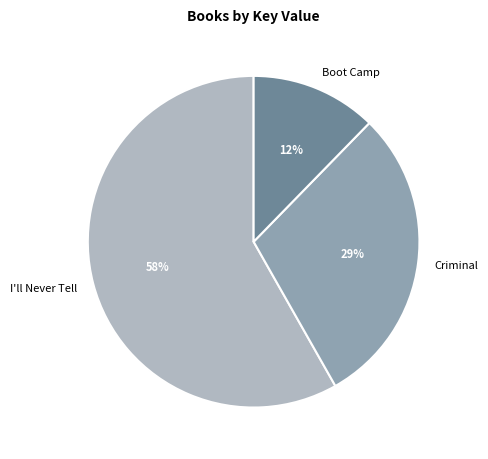

The Criminal slice represents 29% of the pie. True or false?

True